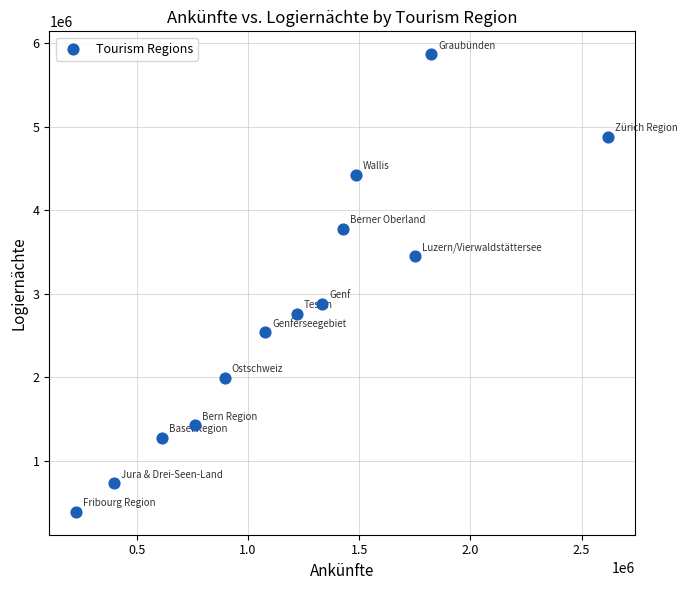

What is the range of X values (max minus min)?

2394108